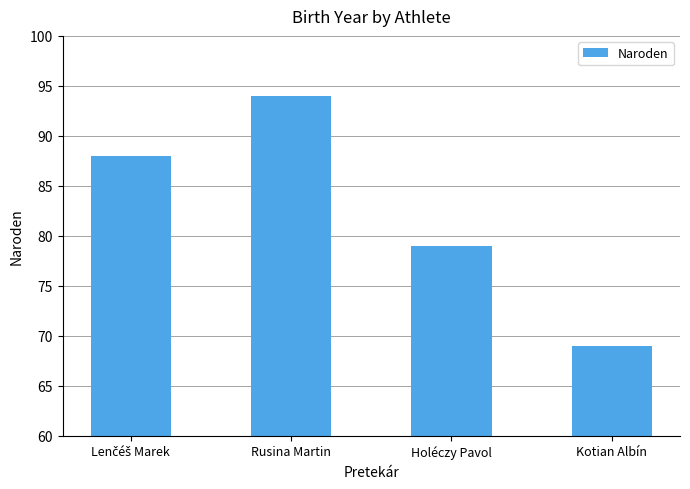

What is the minimum value shown in the chart?

69